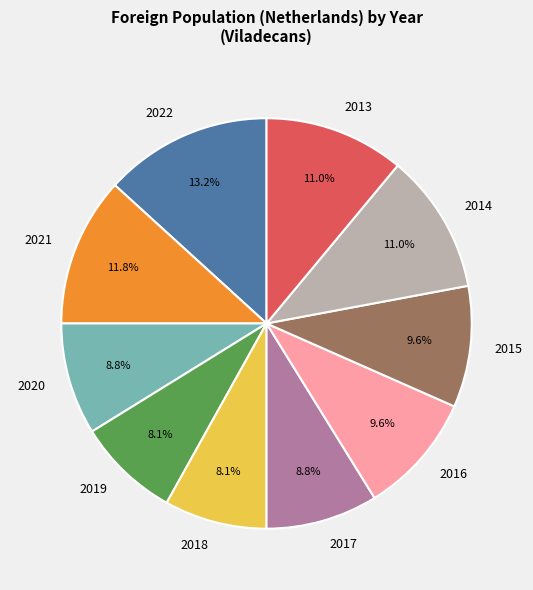

What is the total percentage of 2014 and 2019?

19.1%